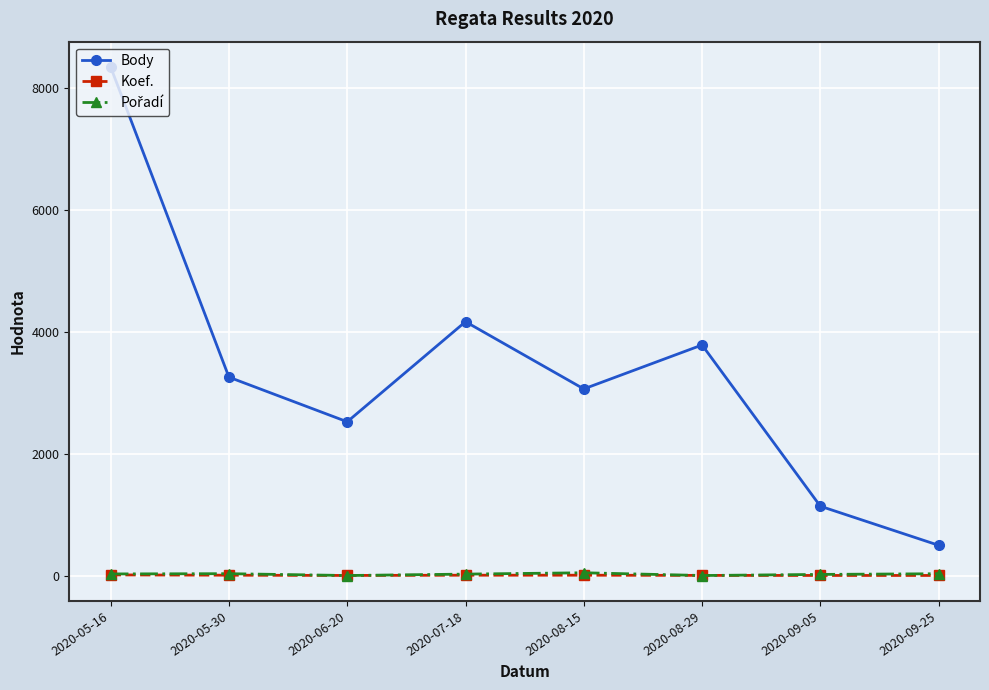

At how many categories does at least one series exceed 4950?

1